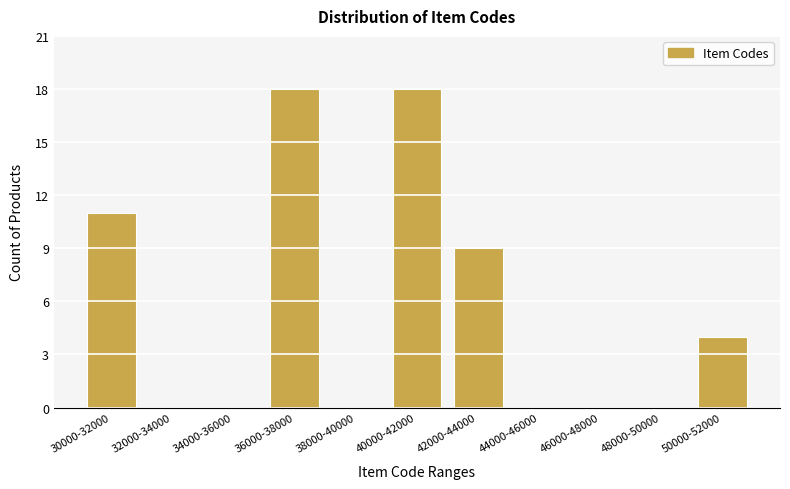

Reading right to left, list all the values displayed in this chart.

50000-52000=4	48000-50000=0	46000-48000=0	44000-46000=0	42000-44000=9	40000-42000=18	38000-40000=0	36000-38000=18	34000-36000=0	32000-34000=0	30000-32000=11